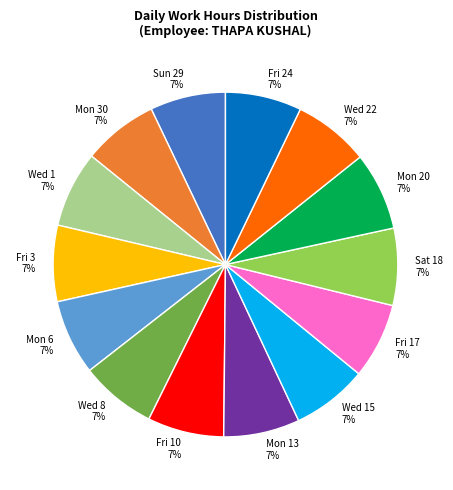

Count the number of slices in the pie.

14